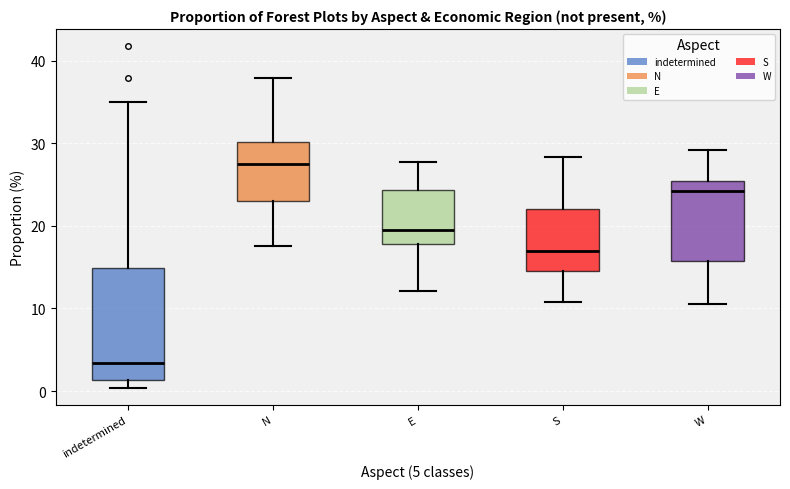

Which box is the tallest, from its lower edge to its upper edge?

indetermined